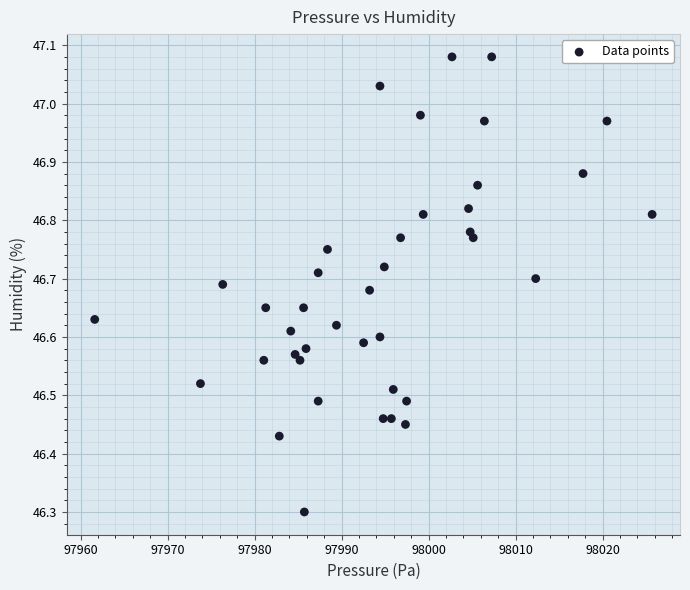

What Y value in the scatter plot is closest to 46?

46.3